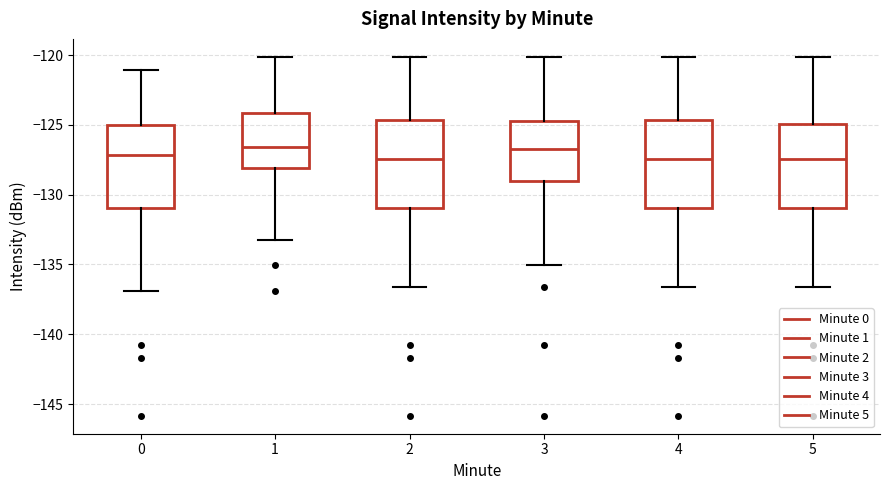

Reading left to right, read every box against the y-axis: the position of its median line, the range the box covers, and the ends of its whiskers. The values are not printed on the chart, so give them approximately, as read against the axis.

0: median -127.0, box -131.0 to -125.0, whiskers -137.0 to -121.0
1: median -126.5, box -128.0 to -124.0, whiskers -133.0 to -120.0
2: median -127.5, box -131.0 to -124.5, whiskers -136.5 to -120.0
3: median -126.5, box -129.0 to -125.0, whiskers -135.0 to -120.0
4: median -127.5, box -131.0 to -124.5, whiskers -136.5 to -120.0
5: median -127.5, box -131.0 to -125.0, whiskers -136.5 to -120.0